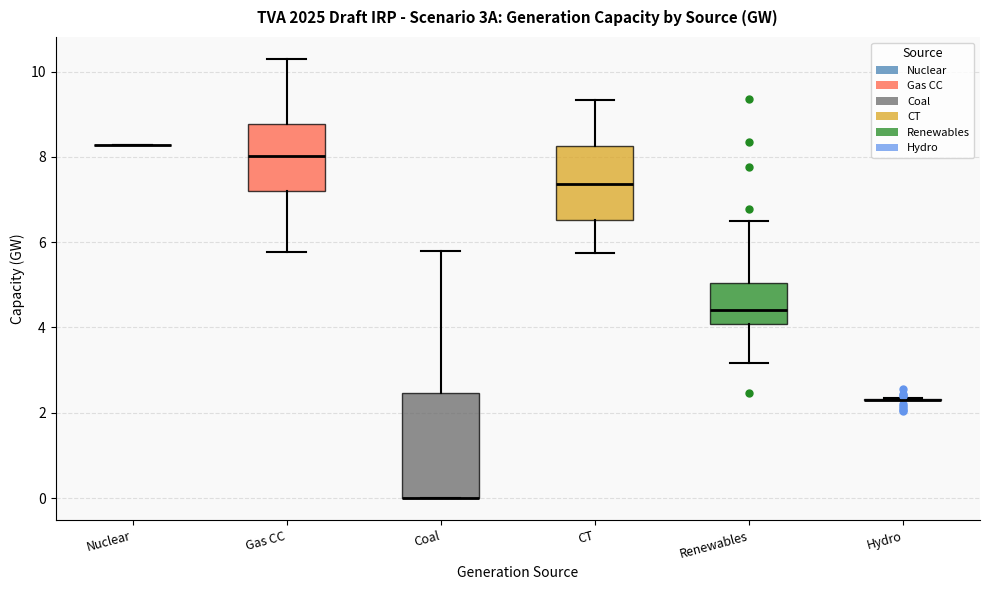

Reading left to right, read every box against the y-axis: the position of its median line, the range the box covers, and the ends of its whiskers. The values are not printed on the chart, so give them approximately, as read against the axis.

Nuclear: box collapsed to a line at 8.2, whiskers 8.2 to 8.2
Gas CC: median 8.0, box 7.2 to 8.8, whiskers 5.8 to 10.2
Coal: median 0.0 (drawn on the box's lower edge), box 0.0 to 2.4, whiskers 0.0 to 5.8
CT: median 7.4, box 6.6 to 8.2, whiskers 5.8 to 9.4
Renewables: median 4.4, box 4.0 to 5.0, whiskers 3.2 to 6.6
Hydro: box collapsed to a line at 2.2, whiskers 2.2 to 2.4